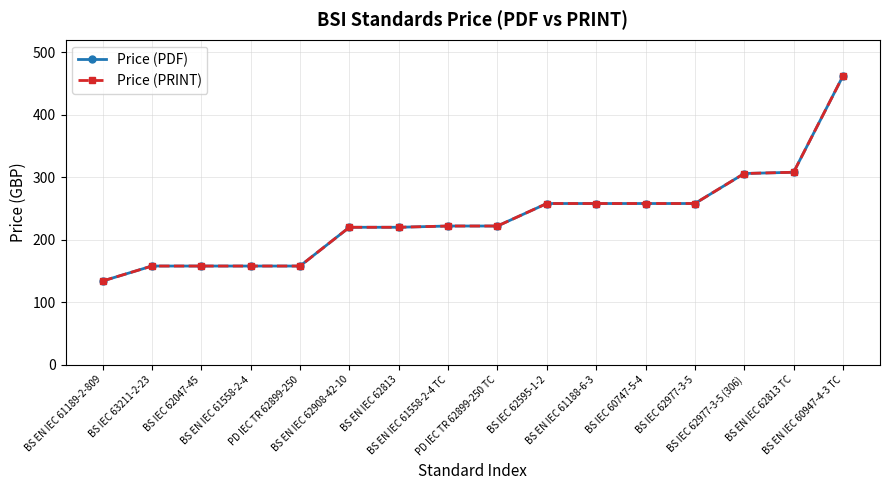

At how many categories does at least one series exceed 433?

1